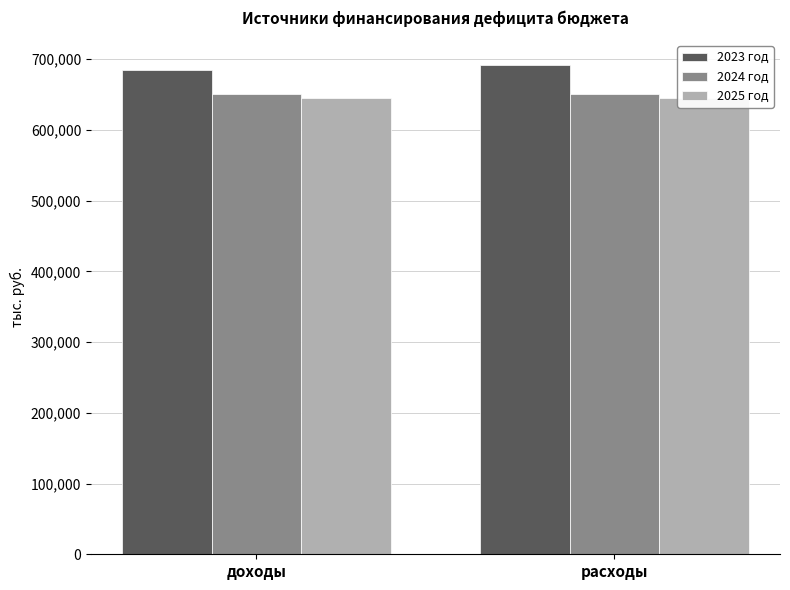

What position from the left is расходы?

2